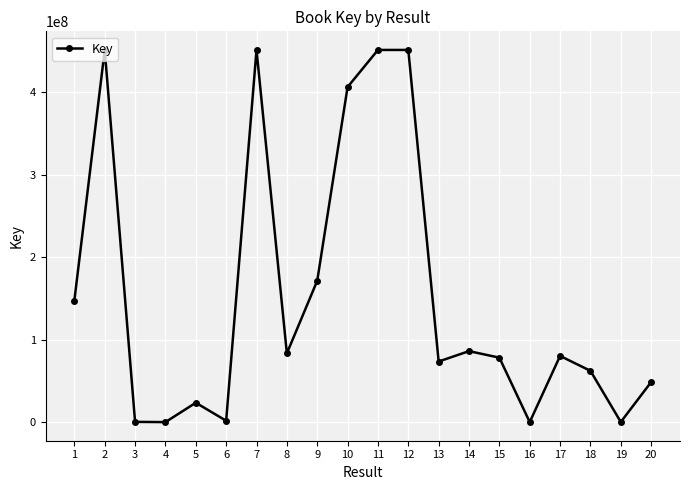

How many interior local peaks (higher than both neighbors) does the data have?

6